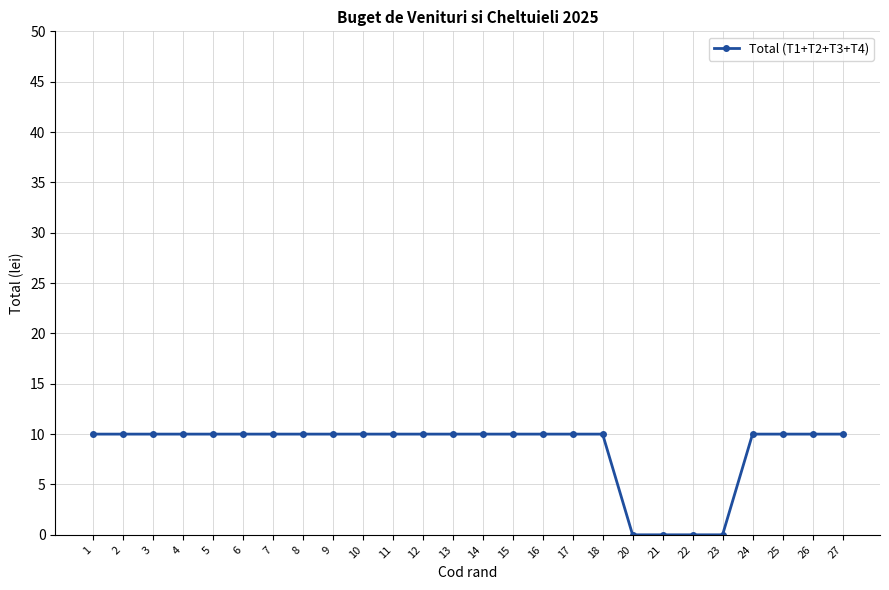

What is the greatest value displayed?

10